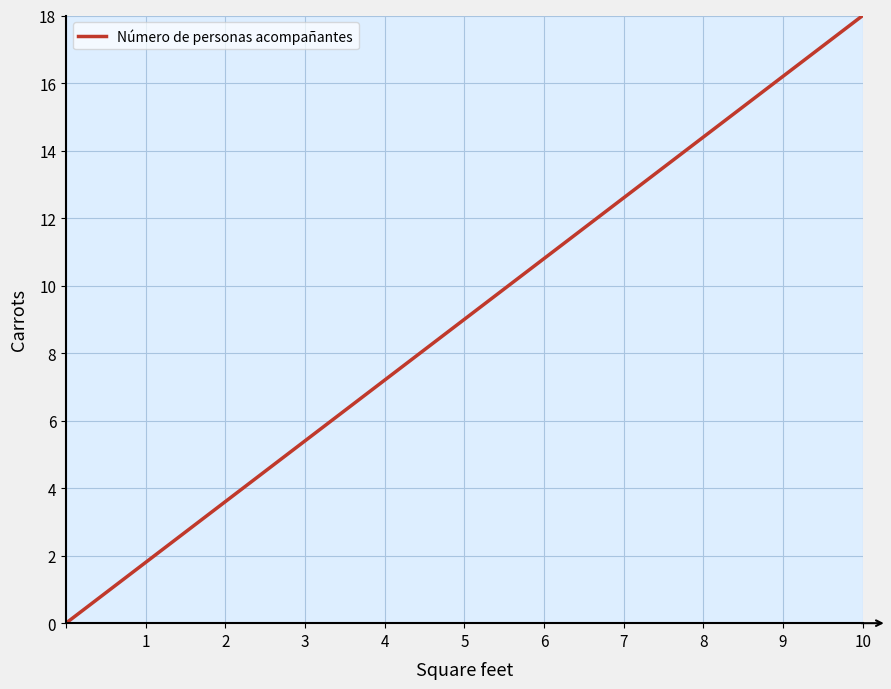

The chart shows a value of 31 at 10. True or false?

False